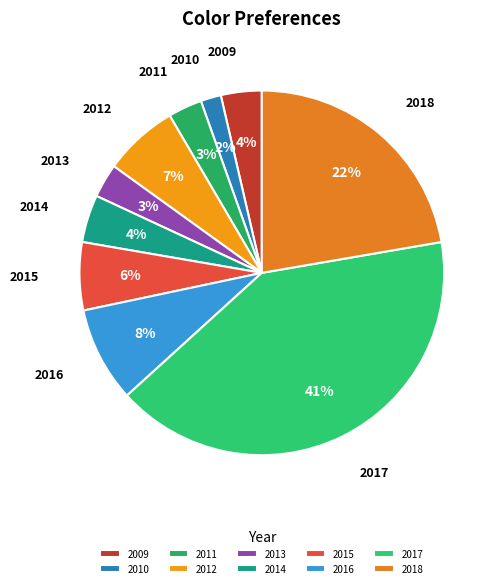

To the nearest percent, what is the average slice percentage?

10%